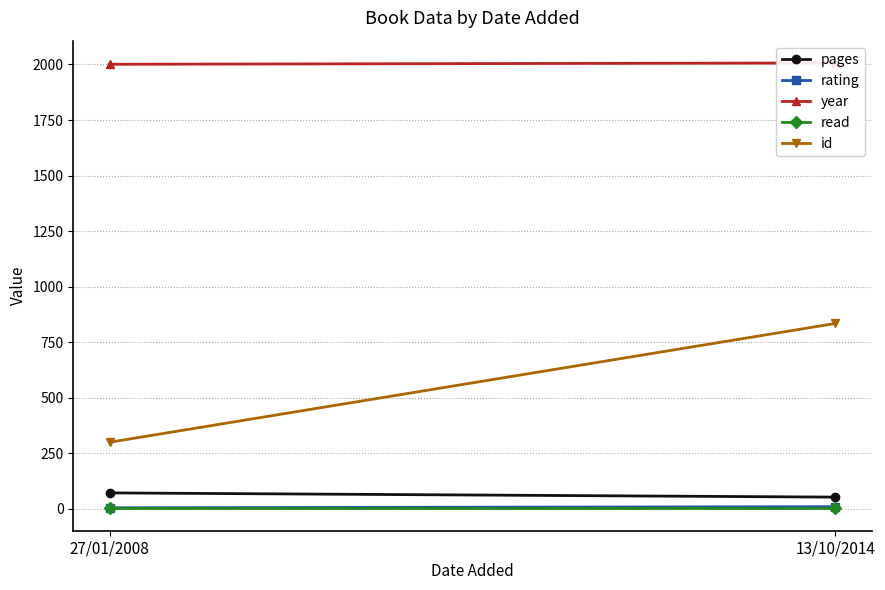

What is the average value of the pages series?

62